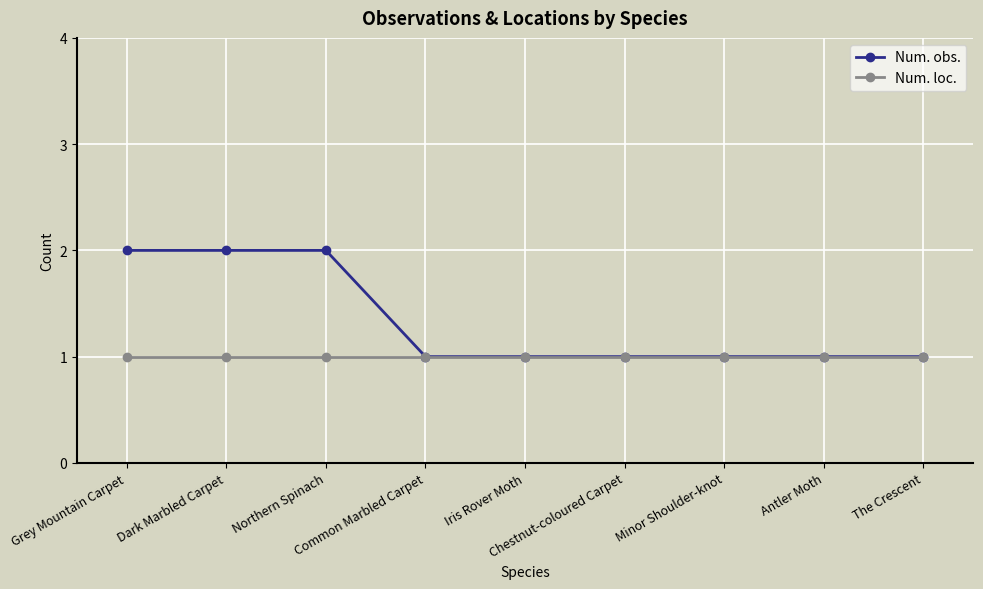

Rank the series by their average value, from lowest to highest.

Num. loc., Num. obs.